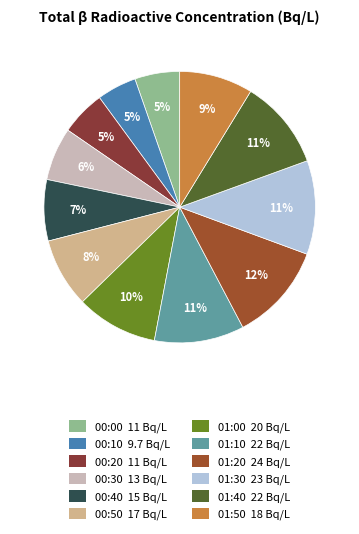

Which category has the biggest portion of the pie?

01:20